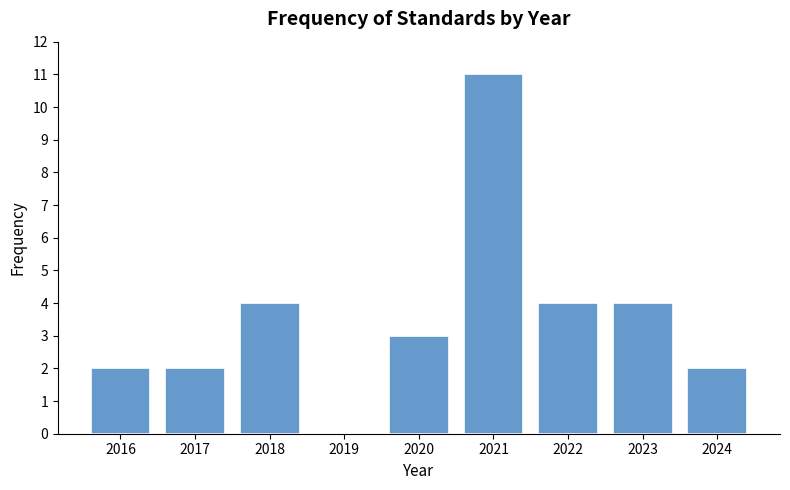

Reading right to left, what are all the values shown in this chart?

2024=2	2023=4	2022=4	2021=11	2020=3	2019=0	2018=4	2017=2	2016=2